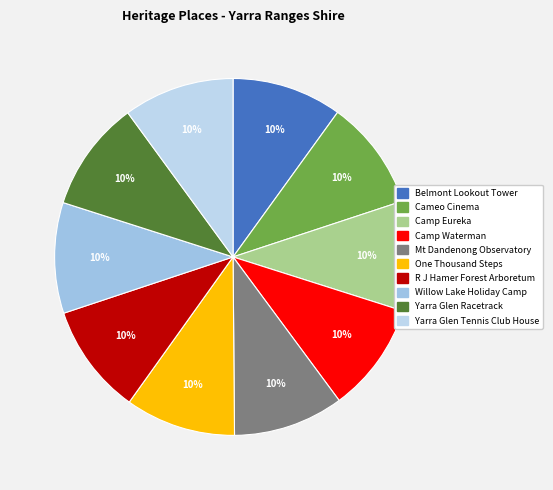

To the nearest percent, what is the combined percentage of R J Hamer Forest Arboretum and Cameo Cinema?

20%